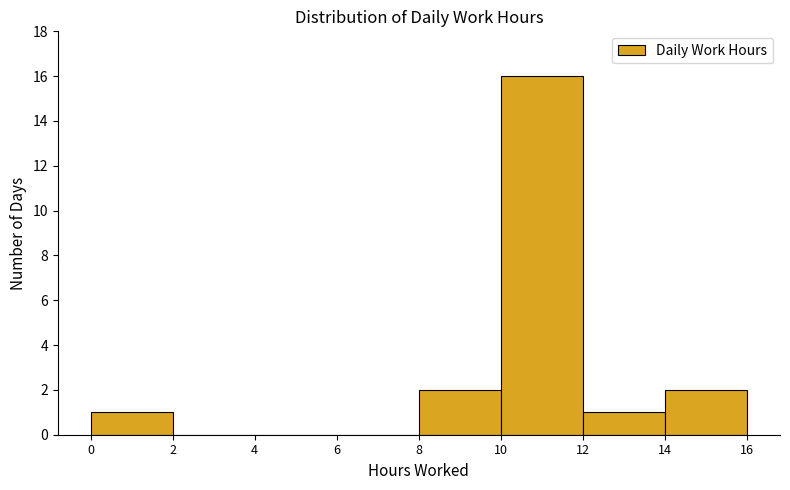

Reading left to right, transcribe this chart: for each bar, give the range it covers on the x-axis and its height. The values are not printed on the chart, so give them approximately, as read against the axis.

0 to 2: 1
2 to 4: 0
4 to 6: 0
6 to 8: 0
8 to 10: 2
10 to 12: 16
12 to 14: 1
14 to 16: 2